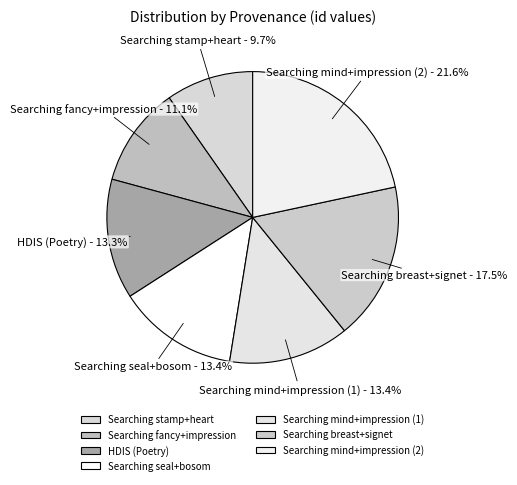

How many segments does this pie chart have?

7